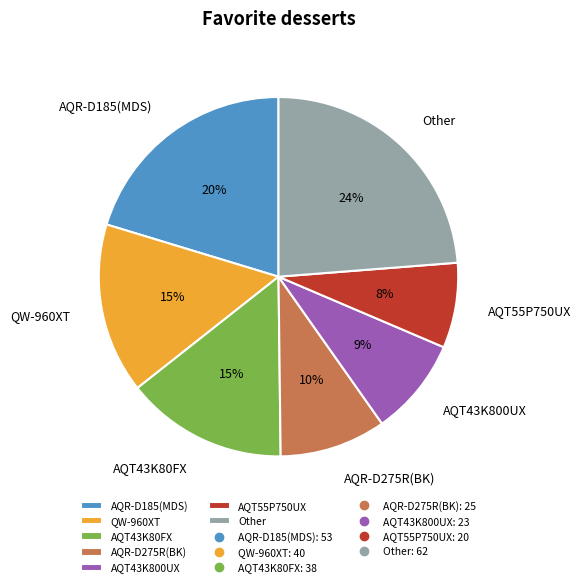

Is it true that AQT55P750UX is 21% of the pie?

False